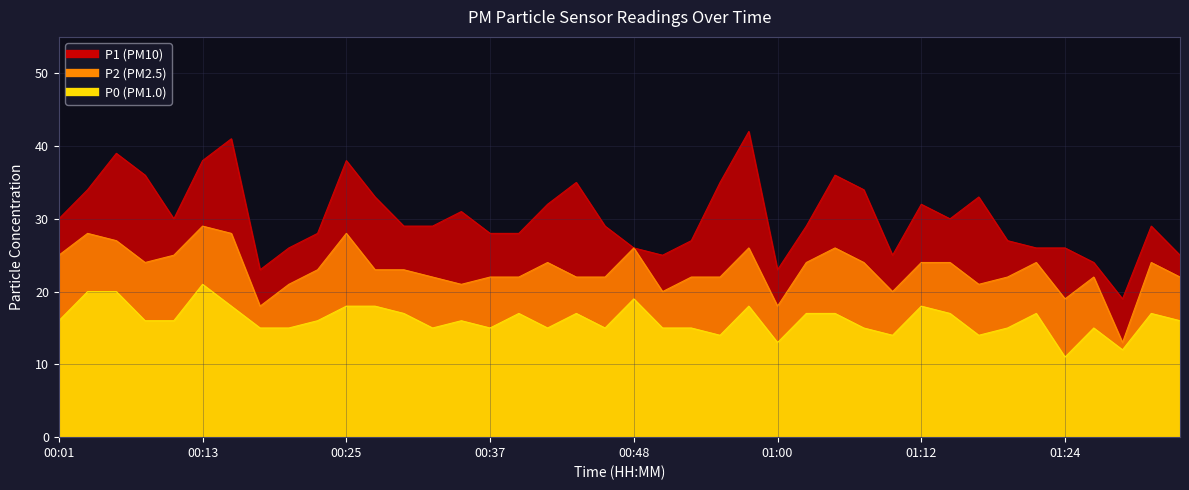

What is the label of the 9th point from the right?

01:15